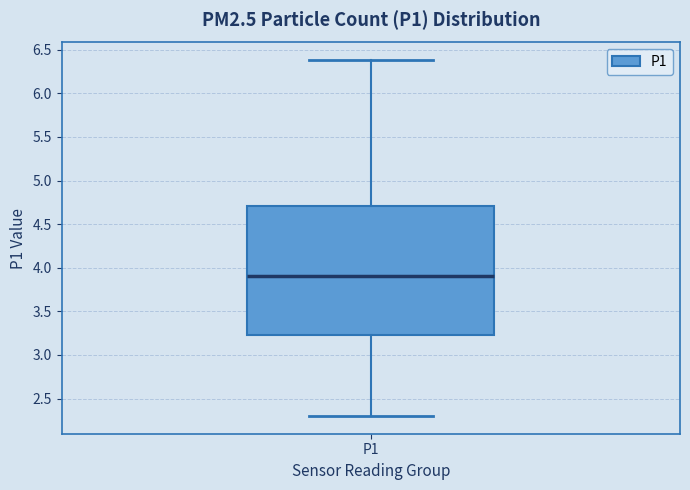

Transcribe this box plot: give where the median line is, the range the box spans, and where the two whiskers end, as read against the y-axis. The values are not printed on the chart, so give them approximately, as read against the axis.

median 3.90, box 3.25 to 4.70, whiskers 2.30 to 6.40